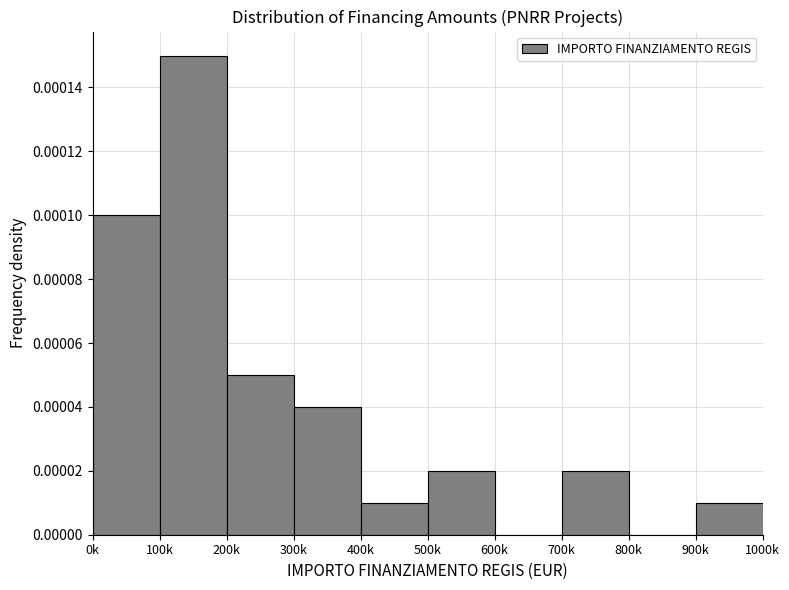

Between 200k and 700k, which is larger?

200k